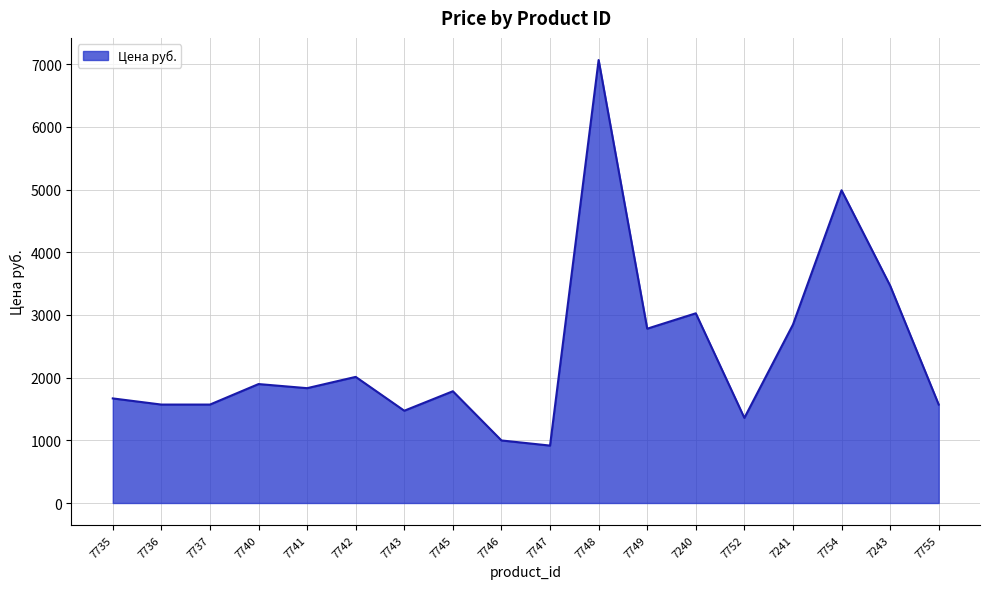

Reading right to left, list all the values displayed in this chart.

1570.4	3468.1	4989.4	2846.4	1357.8	3026.4	2781.0	7067.0	916.1	997.9	1783.1	1472.3	2012.1	1832.2	1897.6	1570.4	1570.4	1668.6